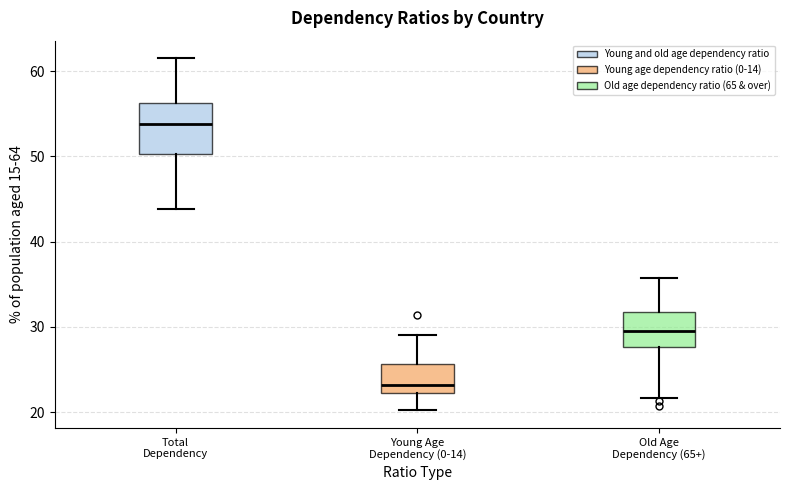

Reading left to right, read every box against the y-axis: the position of its median line, the range the box covers, and the ends of its whiskers. The values are not printed on the chart, so give them approximately, as read against the axis.

Total Dependency: median 54, box 50 to 56, whiskers 44 to 62
Young Age Dependency (0-14): median 23, box 22 to 26, whiskers 20 to 29
Old Age Dependency (65+): median 30, box 28 to 32, whiskers 22 to 36